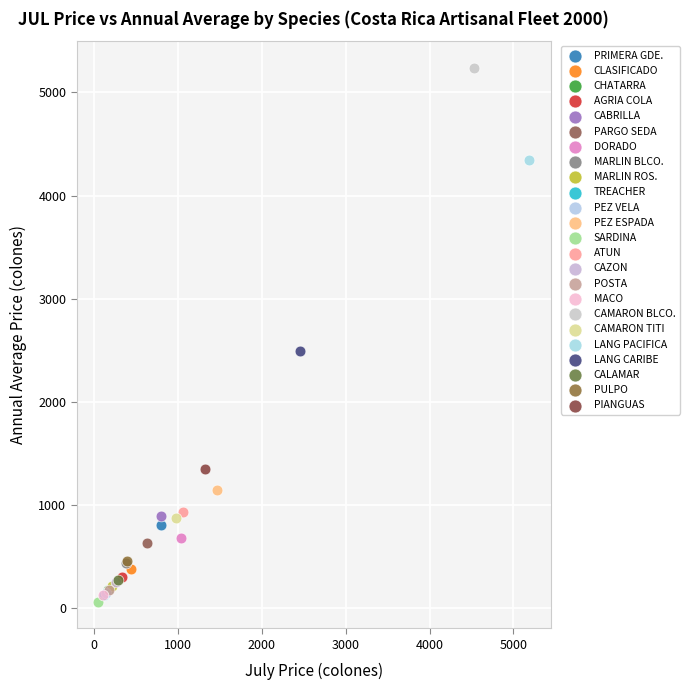

Which series reaches the minimum Y coordinate?

SARDINA